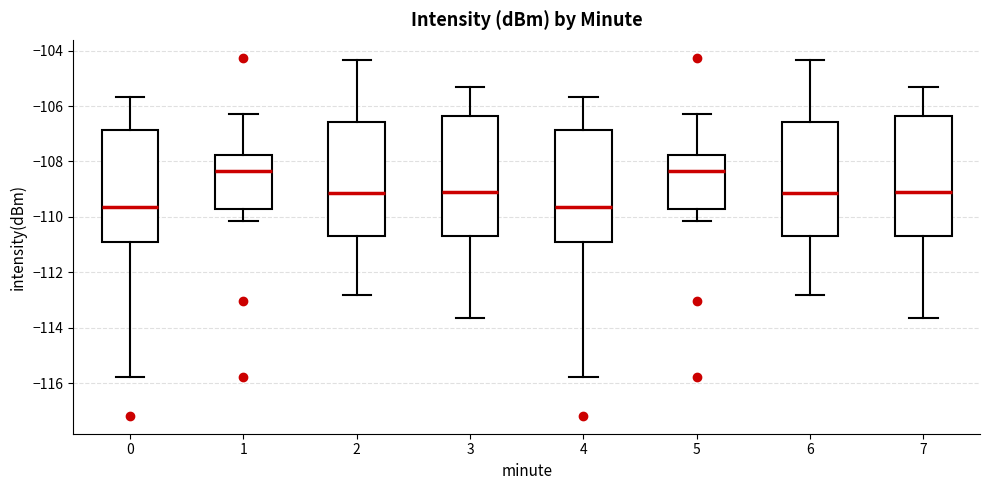

Reading left to right, transcribe this box plot: for each box, give where its median line is, the range the box spans, and where its two whiskers end, as read against the y-axis. The values are not printed on the chart, so give them approximately, as read against the axis.

0: median -109.6, box -111.0 to -106.8, whiskers -115.8 to -105.6
1: median -108.4, box -109.8 to -107.8, whiskers -110.2 to -106.2
2: median -109.2, box -110.6 to -106.6, whiskers -112.8 to -104.4
3: median -109.0, box -110.6 to -106.4, whiskers -113.6 to -105.4
4: median -109.6, box -111.0 to -106.8, whiskers -115.8 to -105.6
5: median -108.4, box -109.8 to -107.8, whiskers -110.2 to -106.2
6: median -109.2, box -110.6 to -106.6, whiskers -112.8 to -104.4
7: median -109.0, box -110.6 to -106.4, whiskers -113.6 to -105.4